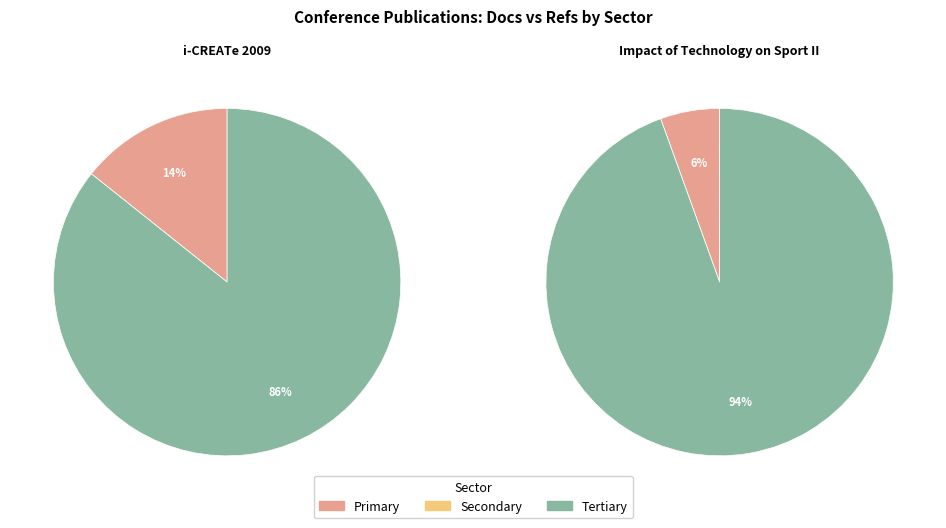

How many segments does this pie chart have?

2